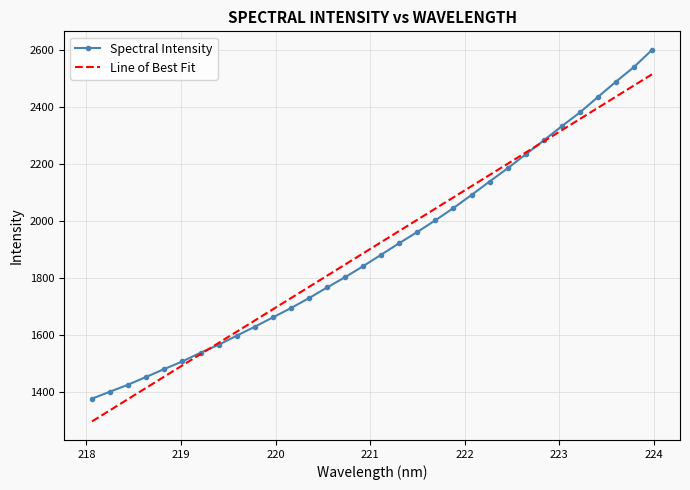

Does the chart have visible grid lines?

Yes